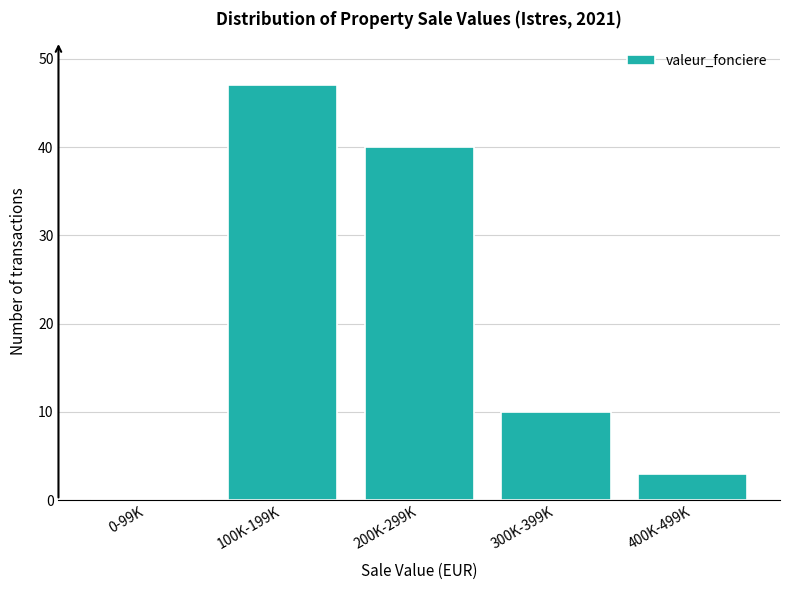

Reading left to right, extract all data points from this chart.

0-99K=0	100K-199K=47	200K-299K=40	300K-399K=10	400K-499K=3